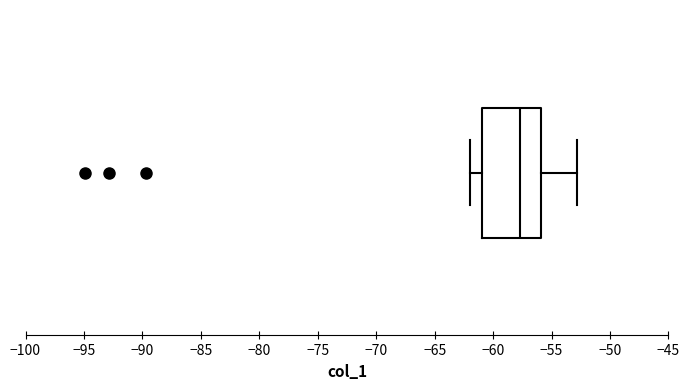

Read this box plot against the x-axis: the position of the median line, the range covered by the box, and the ends of both whiskers. The values are not printed on the chart, so give them approximately, as read against the axis.

median -57.5, box -61.0 to -56.0, whiskers -62.0 to -53.0